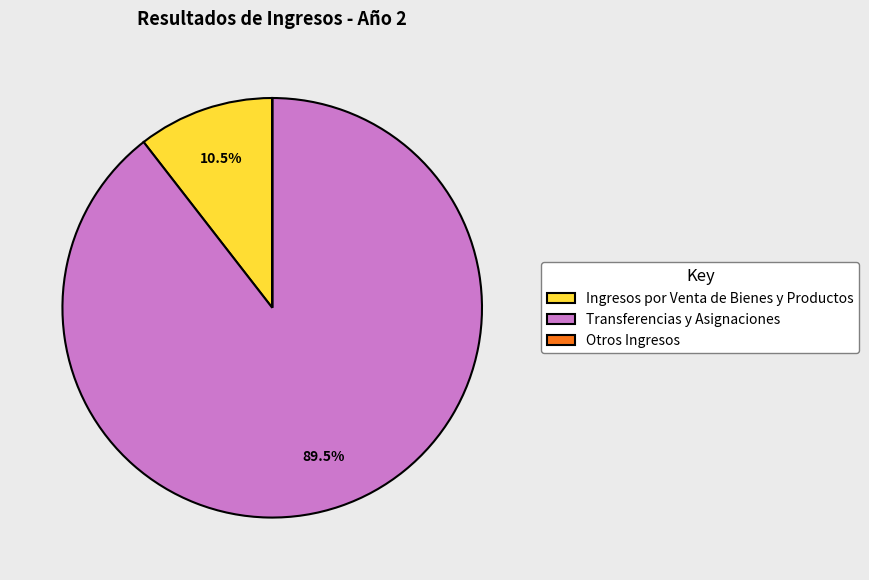

Which slice is the largest?

Transferencias y Asignaciones